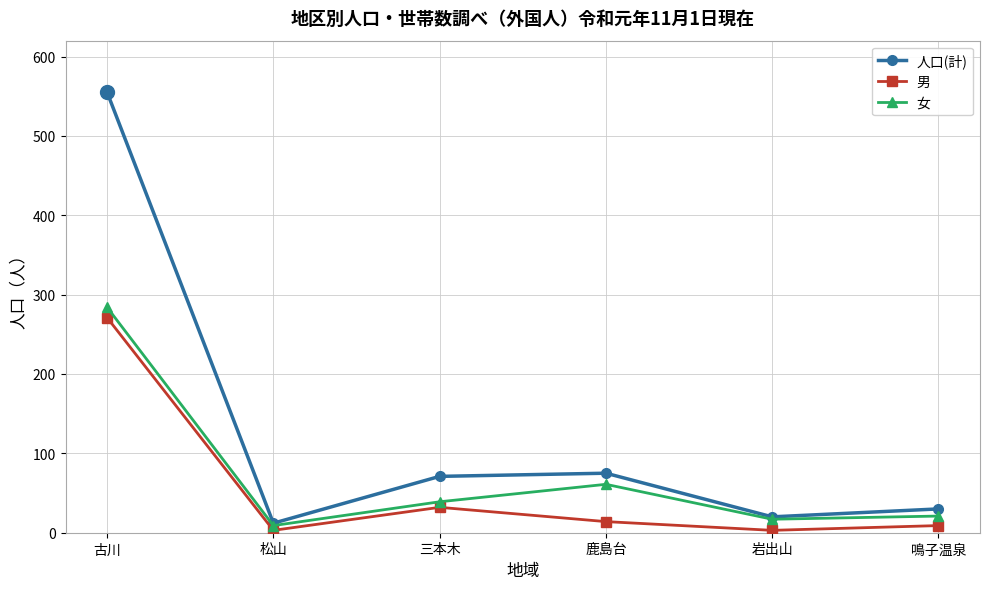

What is the spread (max minus min) of values at 鳴子温泉?

21